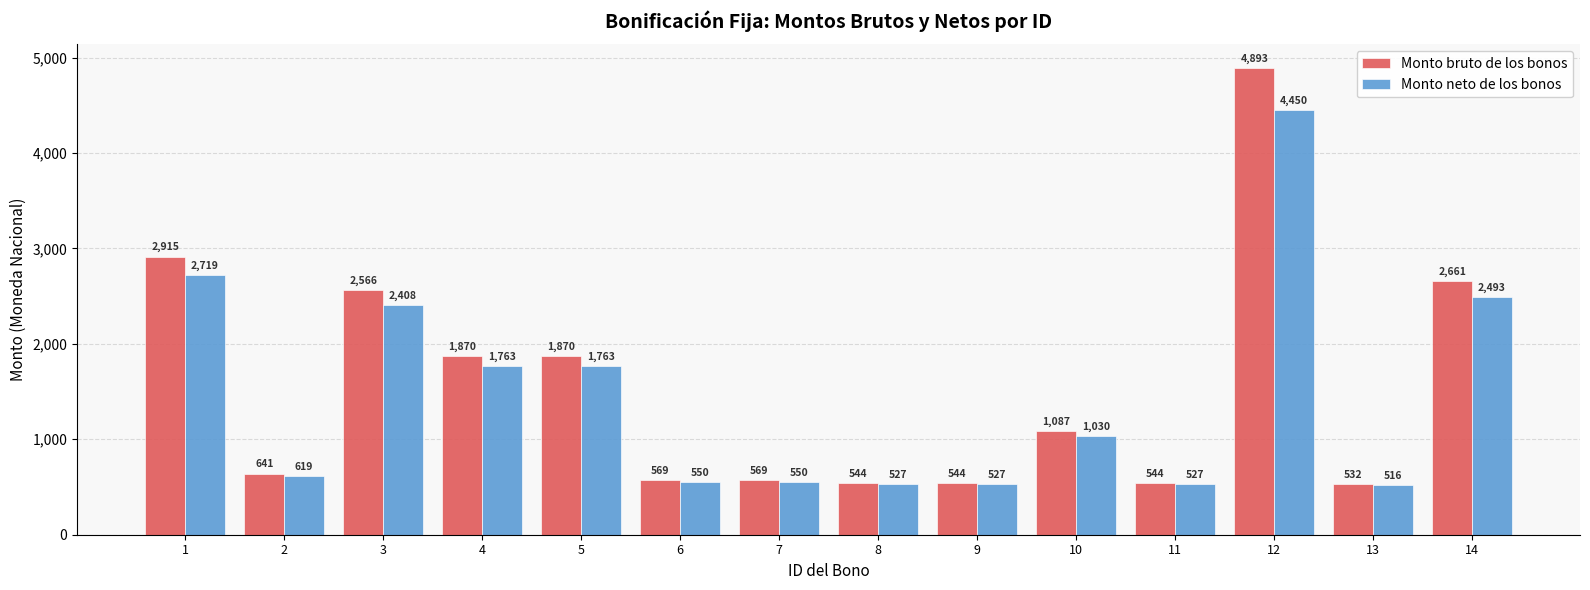

Is it true that Monto bruto de los bonos equals 543.7 at 9?

True